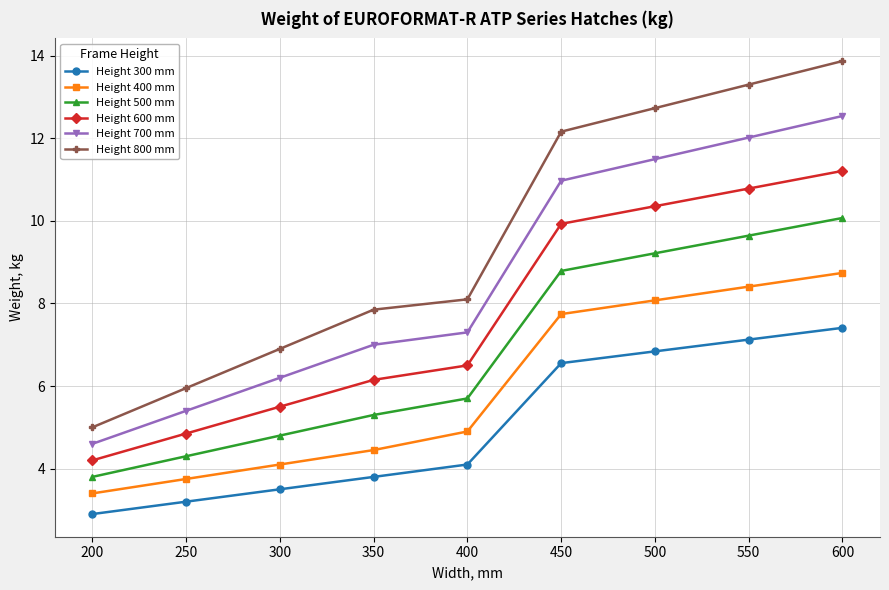

Which series has the largest total across all categories?

Height 800 mm